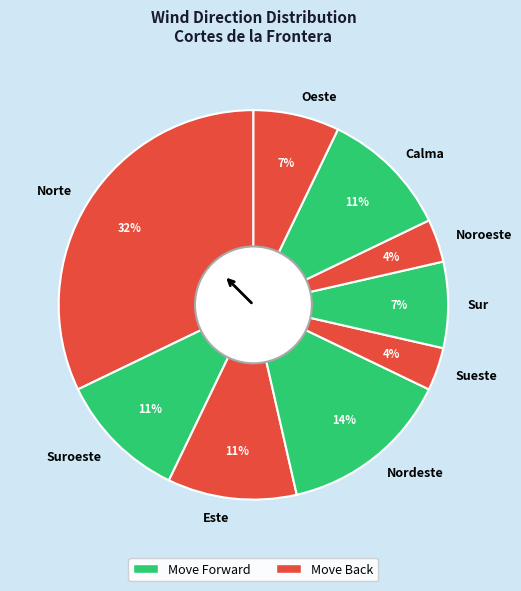

Which has a higher value, Sueste or Norte?

Norte